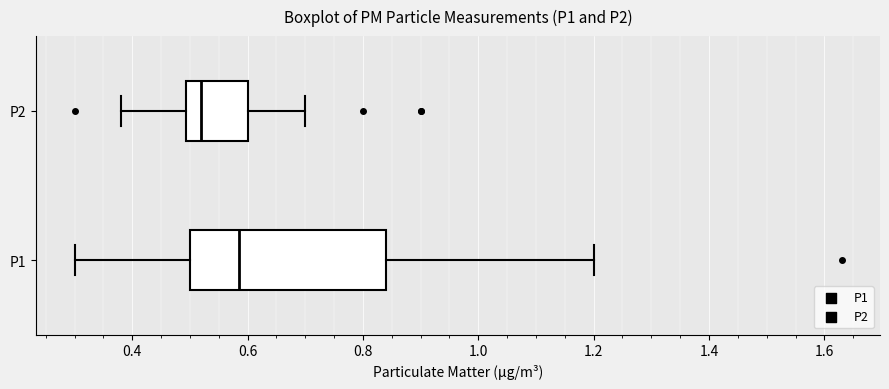

Reading bottom to top, read every box against the x-axis: the position of its median line, the range the box covers, and the ends of its whiskers. The values are not printed on the chart, so give them approximately, as read against the axis.

P1: median 0.58, box 0.50 to 0.84, whiskers 0.30 to 1.20
P2: median 0.52, box 0.50 to 0.60, whiskers 0.38 to 0.70